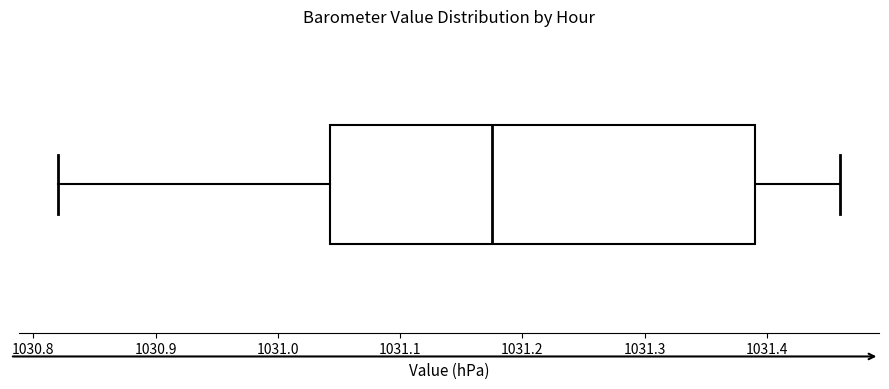

Read this box plot against the x-axis: the position of the median line, the range covered by the box, and the ends of both whiskers. The values are not printed on the chart, so give them approximately, as read against the axis.

median 1031.18, box 1031.04 to 1031.39, whiskers 1030.82 to 1031.46